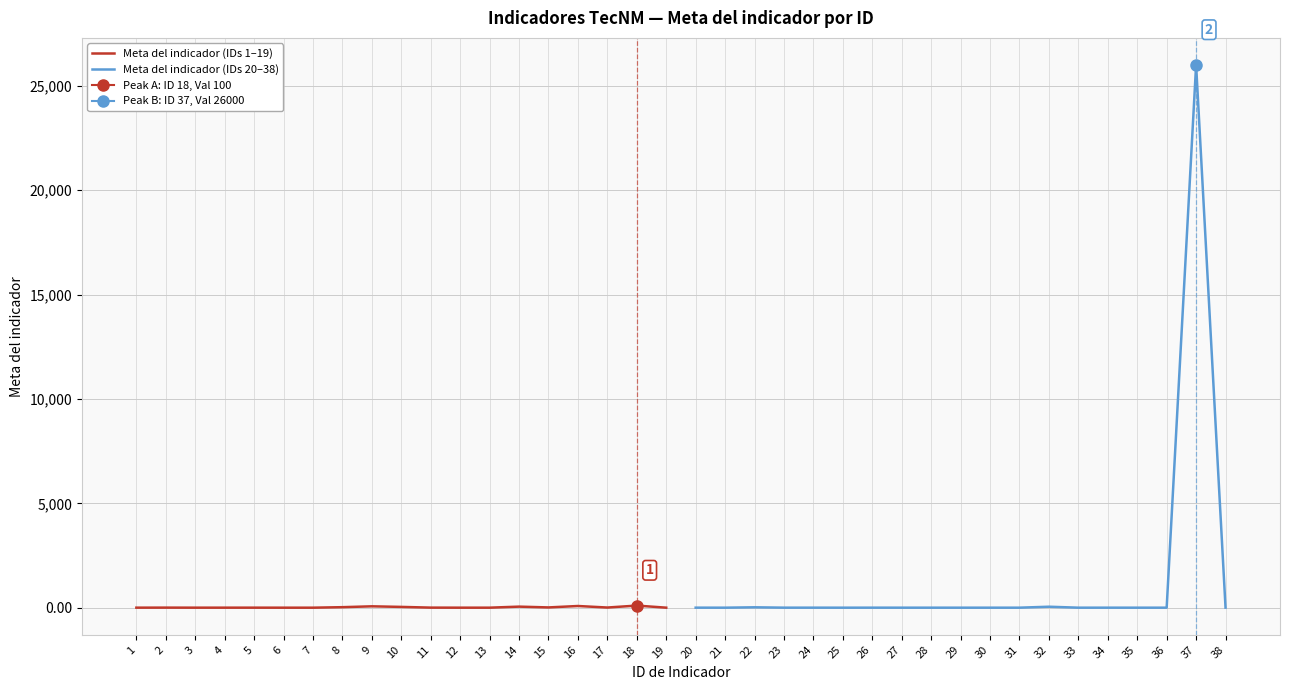

Which series has the widest spread of values?

Meta del indicador (IDs 20–38)